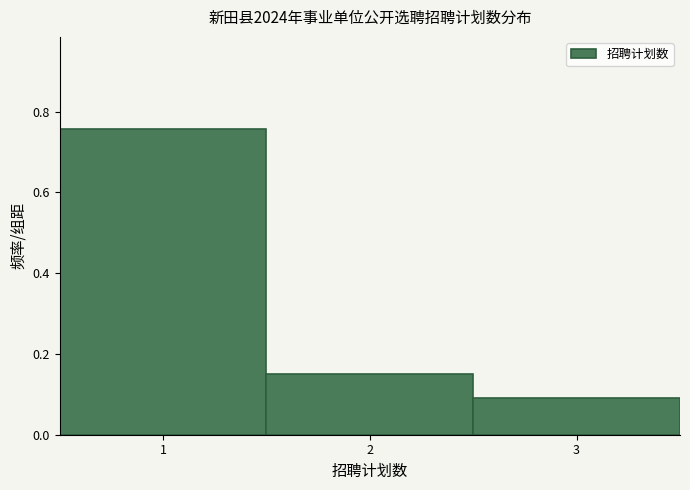

Reading left to right, transcribe this chart: for each bar, give the range it covers on the x-axis and its height. The values are not printed on the chart, so give them approximately, as read against the axis.

0.5 to 1.5: 0.76
1.5 to 2.5: 0.16
2.5 to 3.5: 0.10